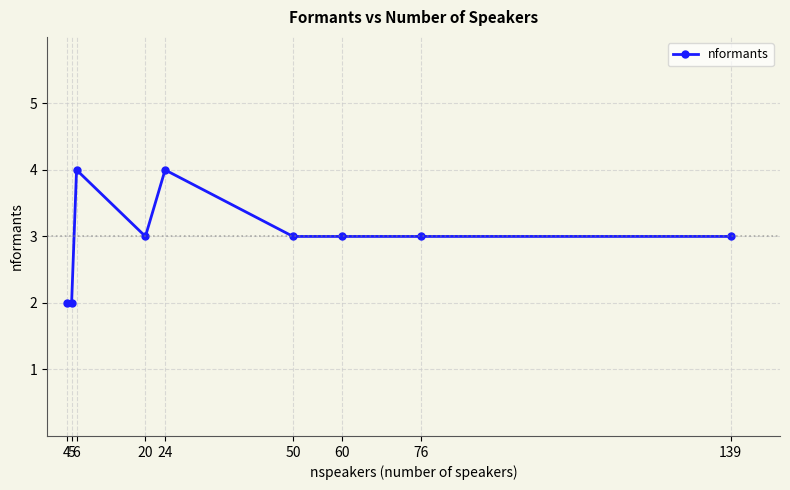

What is the value of the 2nd point from the left?

2